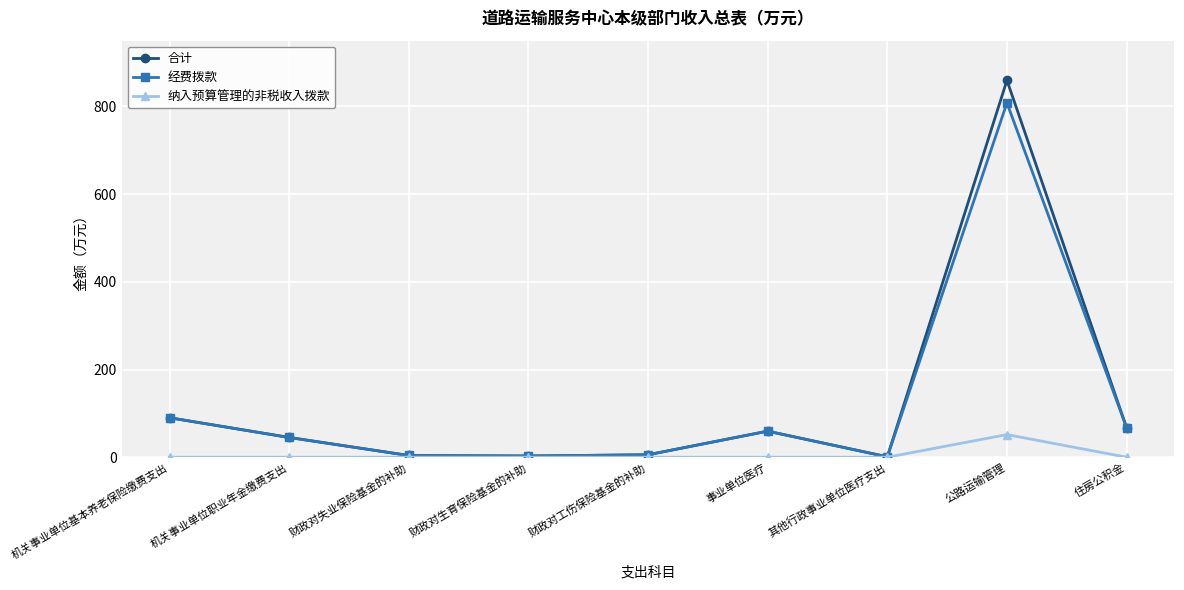

The 合计 series shows 67.5 at 住房公积金. True or false?

True